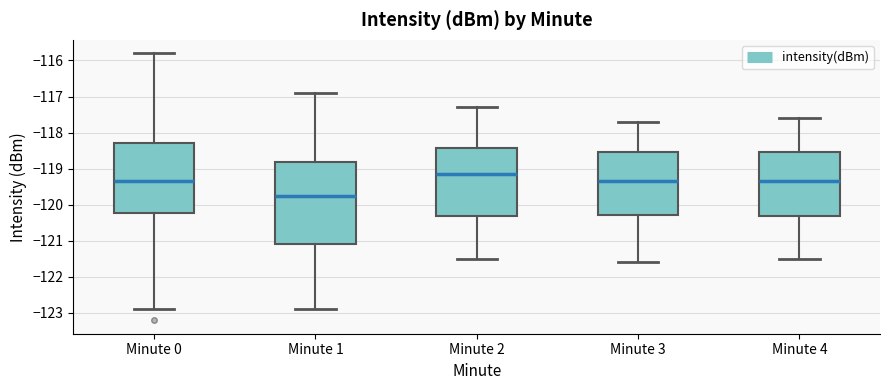

Reading left to right, read every box against the y-axis: the position of its median line, the range the box covers, and the ends of its whiskers. The values are not printed on the chart, so give them approximately, as read against the axis.

Minute 0: median -119.3, box -120.2 to -118.3, whiskers -122.9 to -115.8
Minute 1: median -119.7, box -121.1 to -118.8, whiskers -122.9 to -116.9
Minute 2: median -119.1, box -120.3 to -118.4, whiskers -121.5 to -117.3
Minute 3: median -119.3, box -120.3 to -118.5, whiskers -121.6 to -117.7
Minute 4: median -119.3, box -120.3 to -118.5, whiskers -121.5 to -117.6